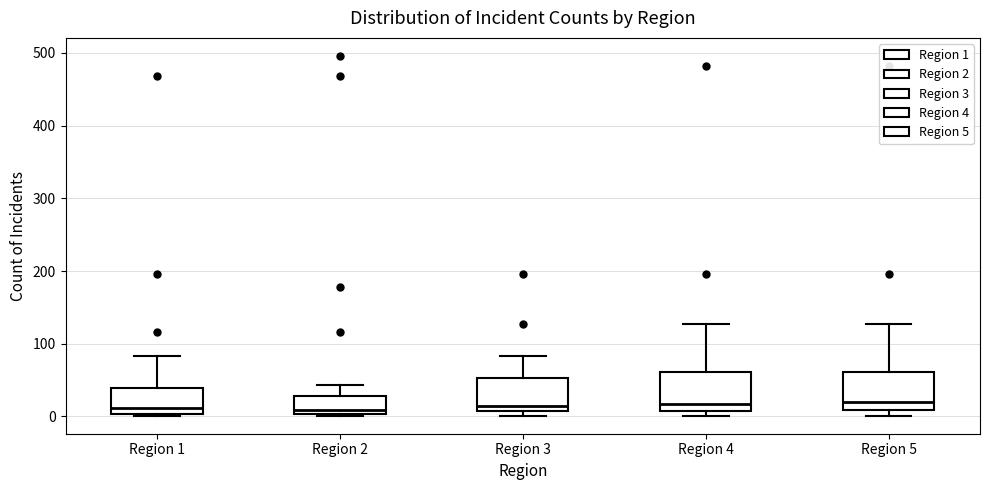

Where does the median line of the box for Region 2 sit on the y-axis? The values are not printed on the chart, so give them approximately, as read against the axis.

10